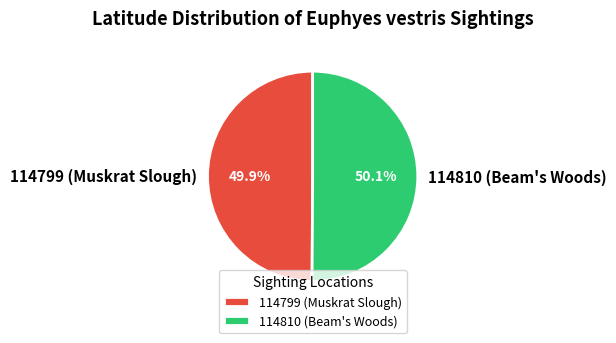

The 114799 (Muskrat Slough) slice represents 50% of the pie. True or false?

True